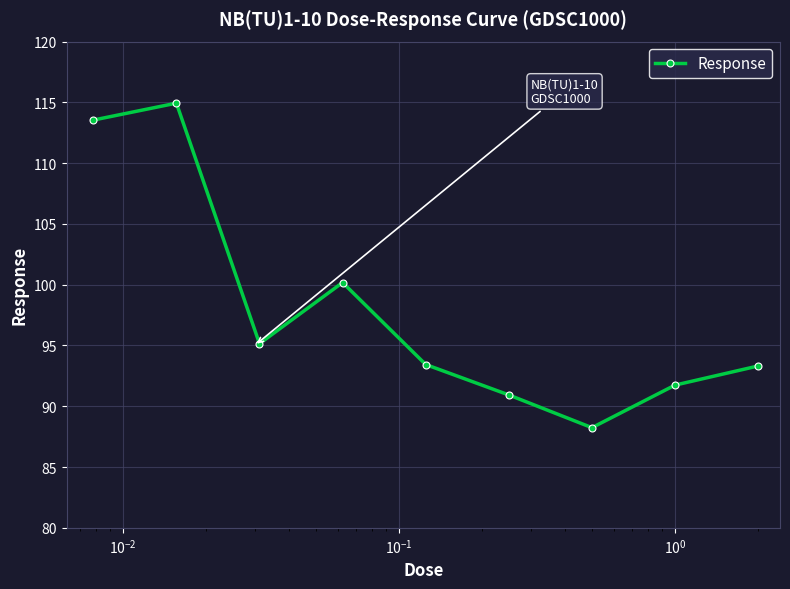

What is the sum of all values?

881.5